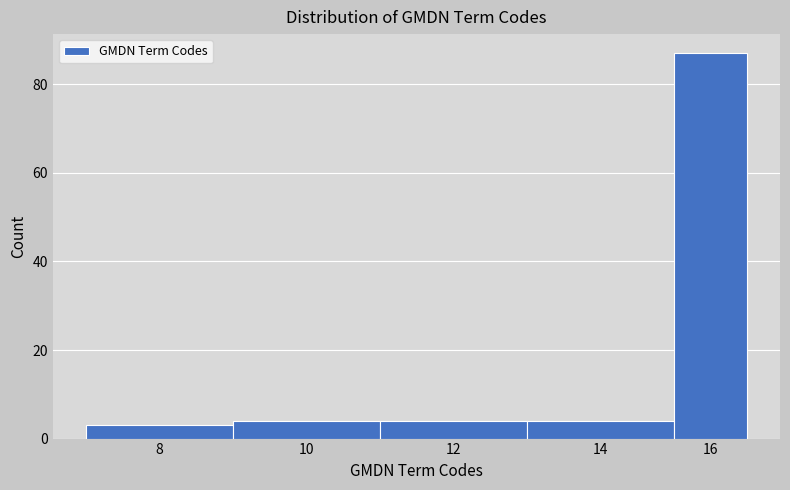

Reading left to right, extract all data points from this chart.

8=3	10=4	12=4	14=4	16=87